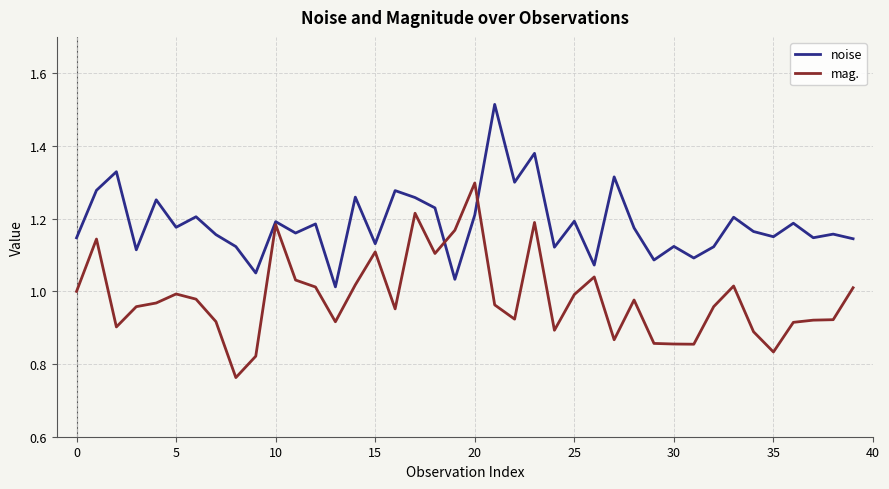

List the series in order of their peak value, highest first.

noise, mag.